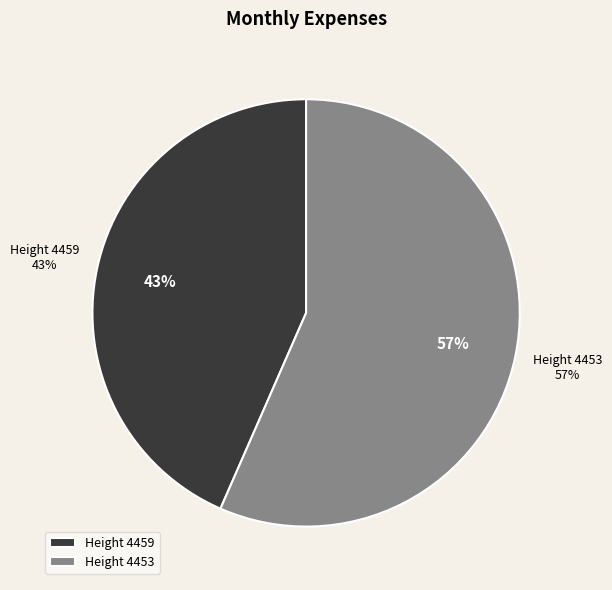

Combined, what portion of the pie is 4459 and 4453?

100.0%